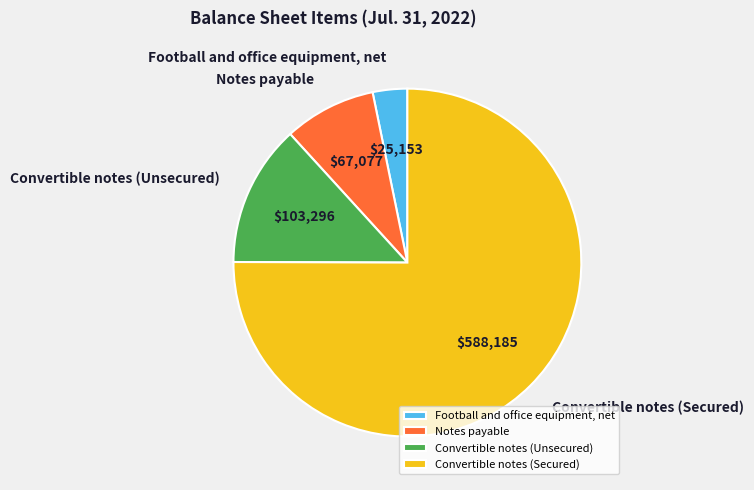

What is the smallest slice in the pie chart?

Football and office equipment, net